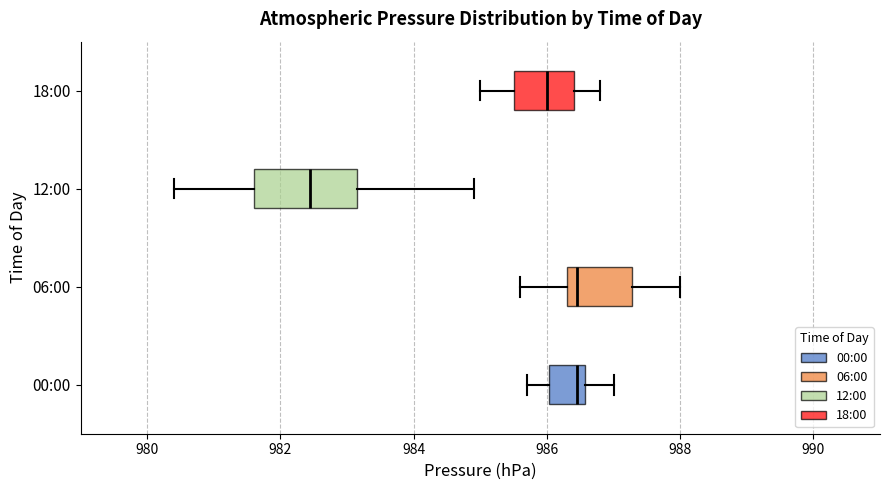

Reading bottom to top, read every box against the x-axis: the position of its median line, the range the box covers, and the ends of its whiskers. The values are not printed on the chart, so give them approximately, as read against the axis.

00:00: median 986.4, box 986.0 to 986.6, whiskers 985.8 to 987.0
06:00: median 986.4 (just right of the box's left edge), box 986.4 to 987.2, whiskers 985.6 to 988.0
12:00: median 982.4, box 981.6 to 983.2, whiskers 980.4 to 985.0
18:00: median 986.0, box 985.6 to 986.4, whiskers 985.0 to 986.8